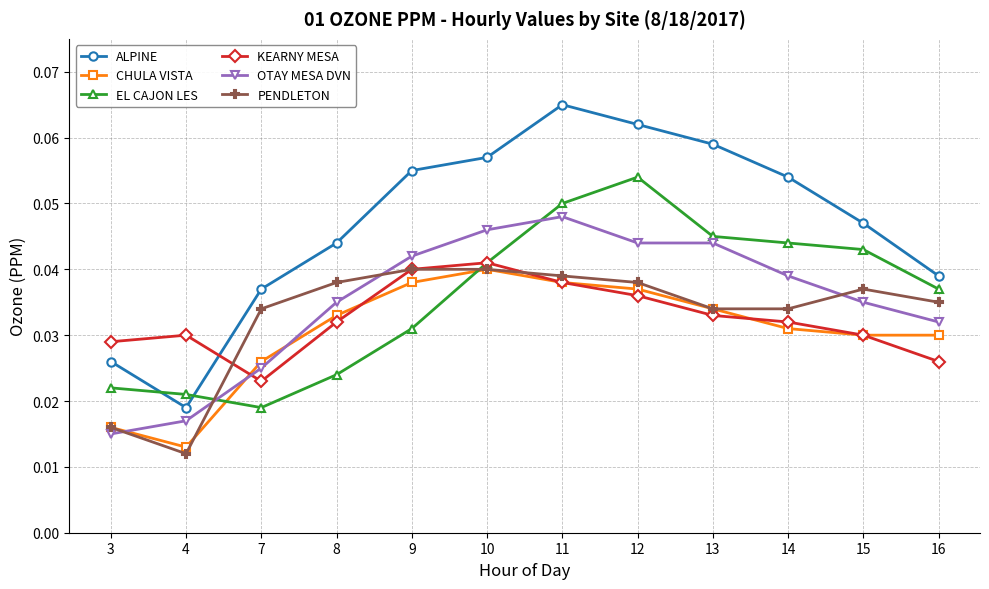

How many data points does each series have?

12